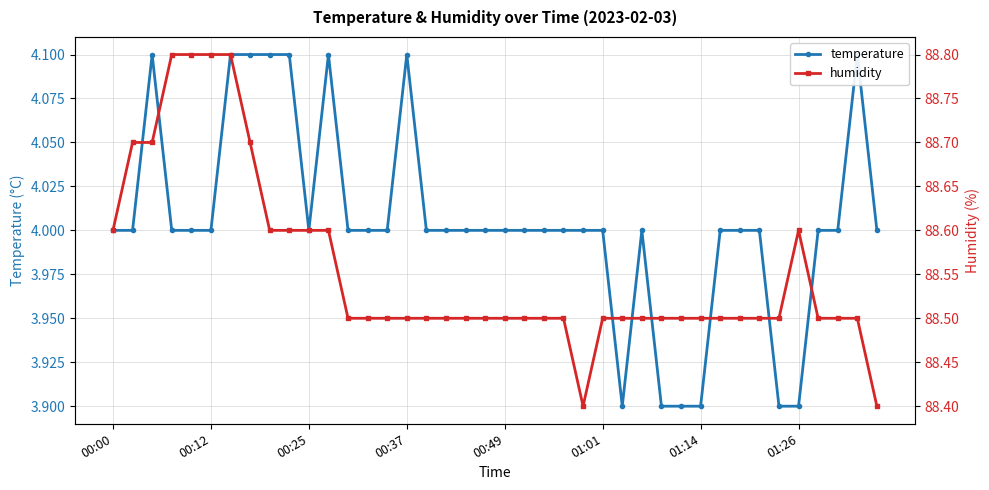

Is the value of humidity at 11 greater than the value of temperature at 15?

Yes